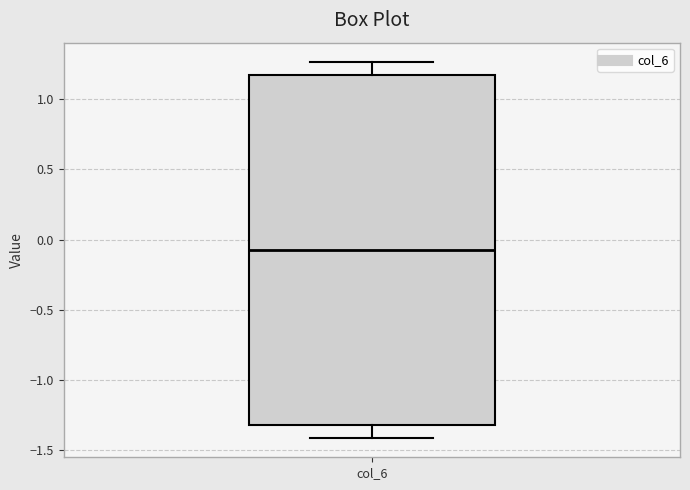

Transcribe this box plot: give where the median line is, the range the box spans, and where the two whiskers end, as read against the y-axis. The values are not printed on the chart, so give them approximately, as read against the axis.

median -0.05, box -1.30 to 1.15, whiskers -1.40 to 1.25